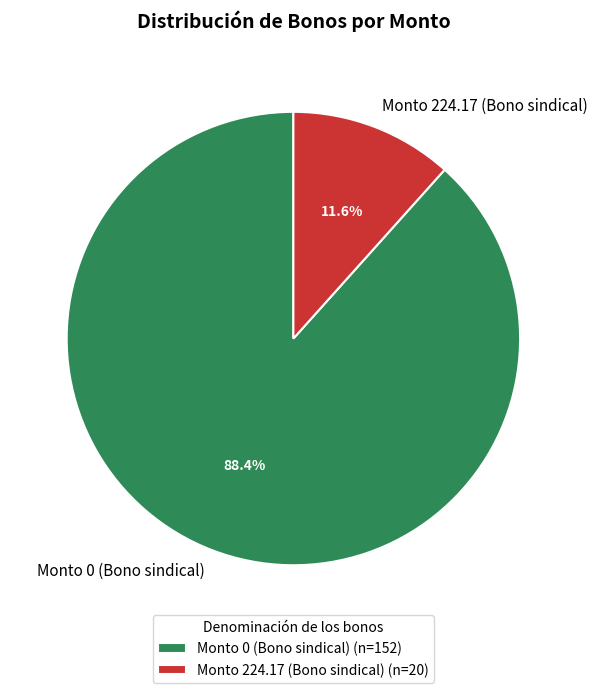

Is there any slice that represents more than half of the pie?

Yes